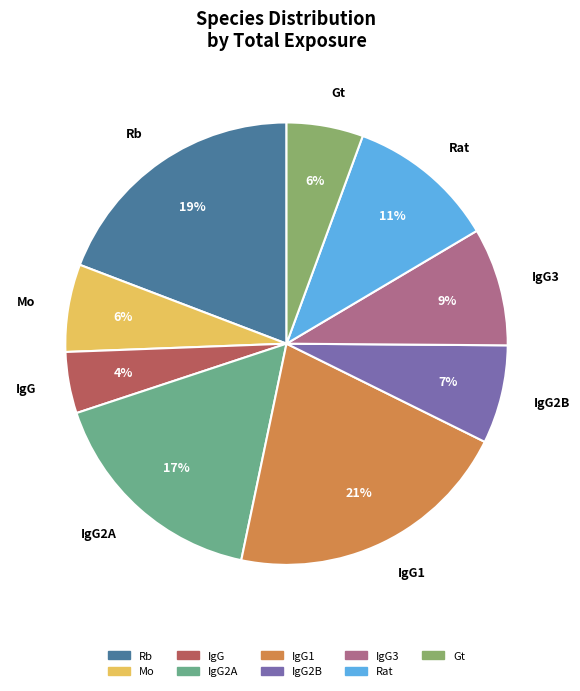

To the nearest percent, what is the average slice percentage?

11%